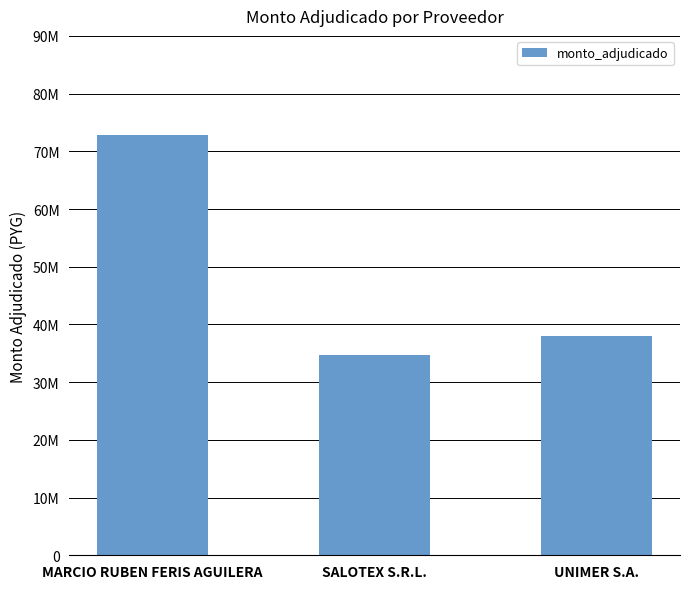

The chart shows a value of 72860000 at MARCIO RUBEN FERIS AGUILERA. True or false?

True